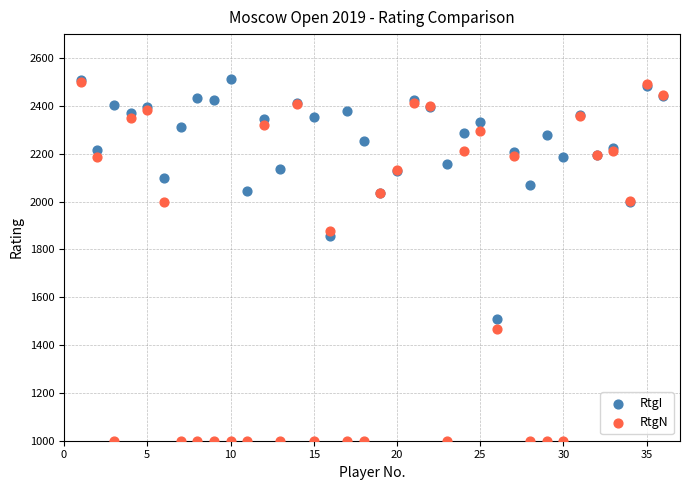

In the RtgN series, what Y value is closest to 1749?

1877